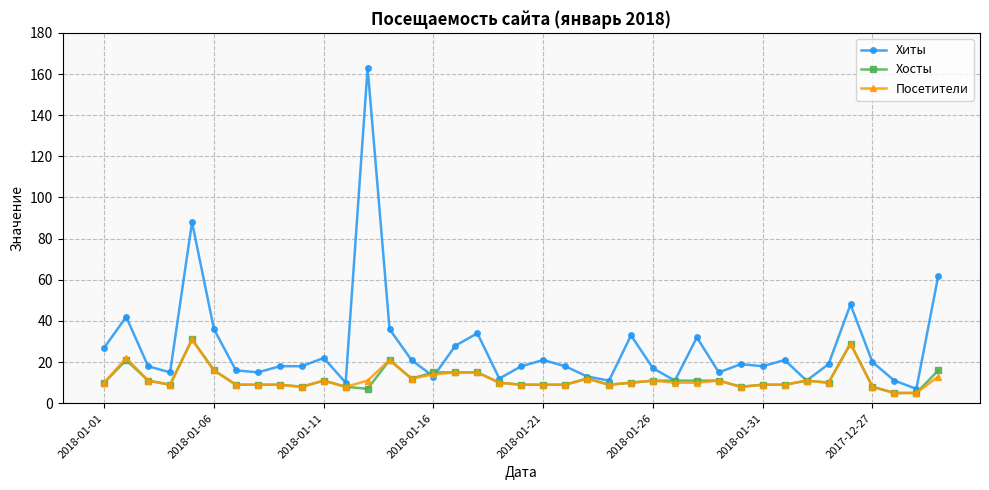

Which series has the largest total across all categories?

Хиты